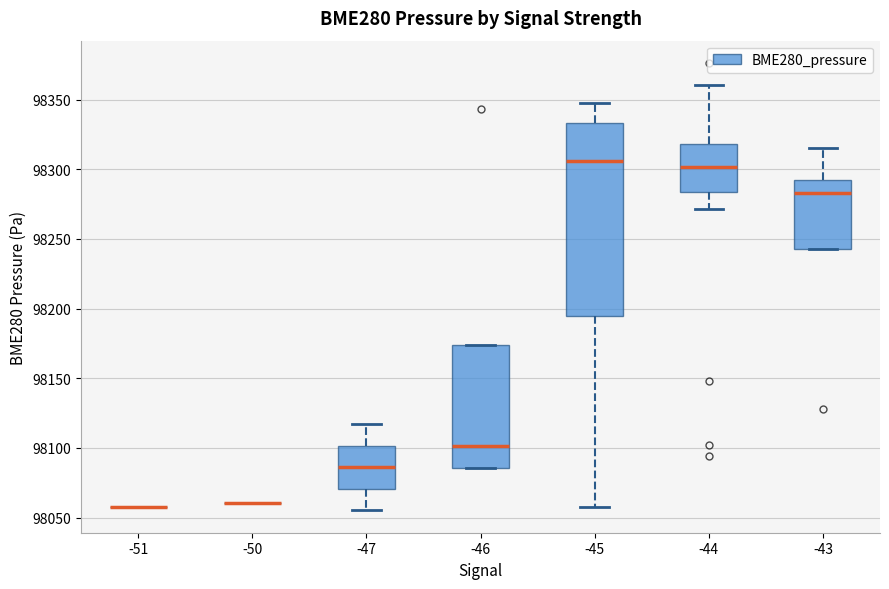

Comparing the boxes themselves (not the whiskers), which one is the tallest?

-45